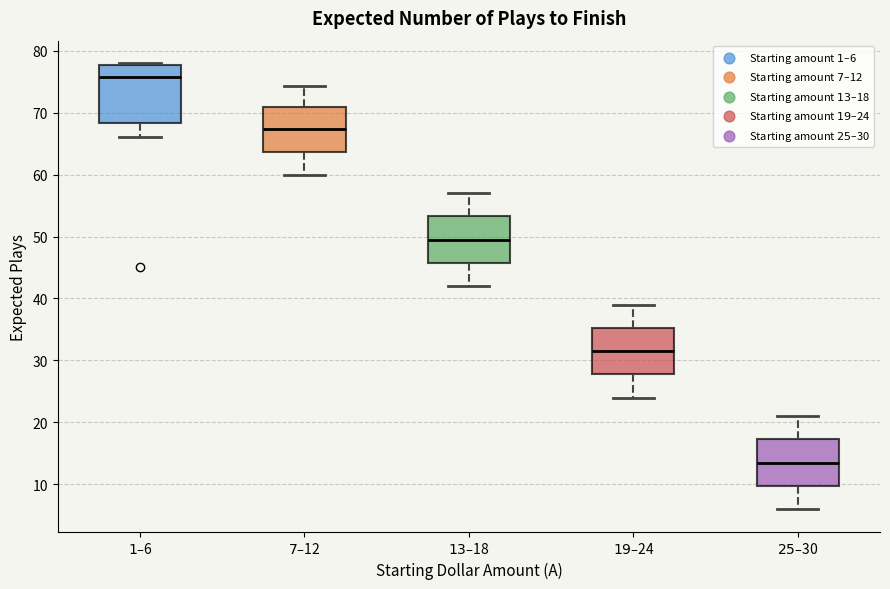

Which box's median line is the lowest?

$25–$30